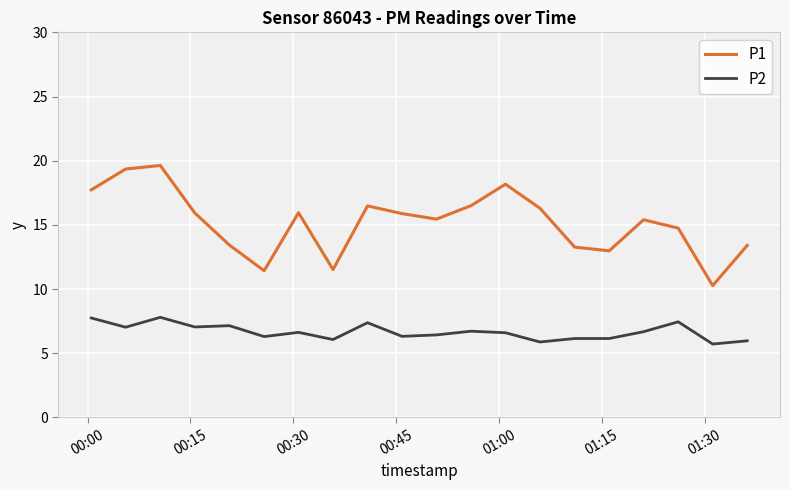

What is the difference between the maximum and minimum values in the P1 series?

9.4